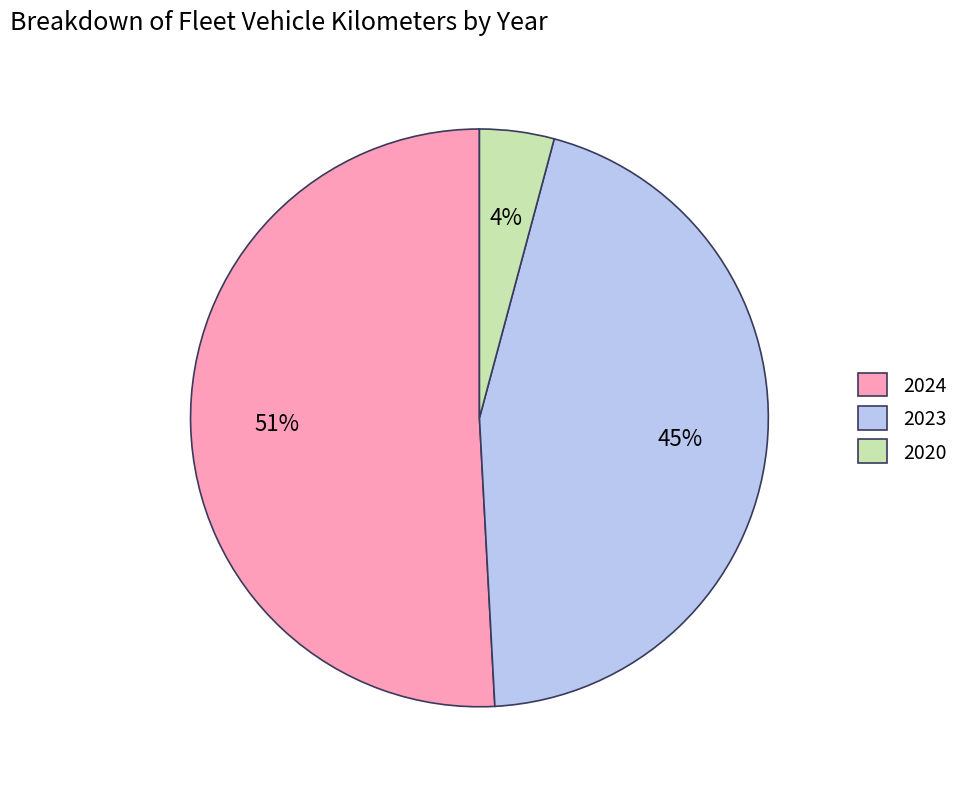

What percentage is the 2024 slice, to the nearest percent?

51%